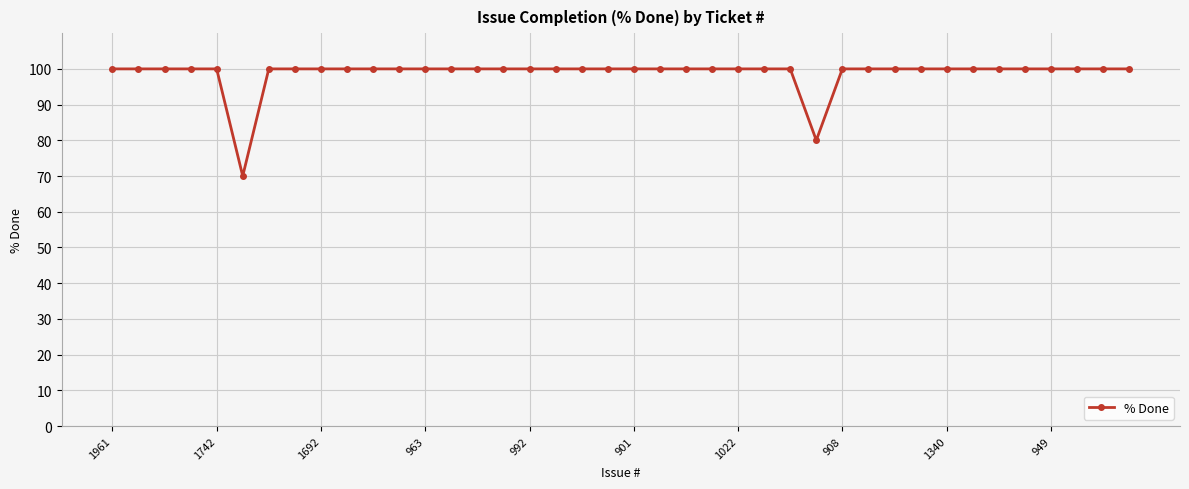

What is the greatest value displayed?

100